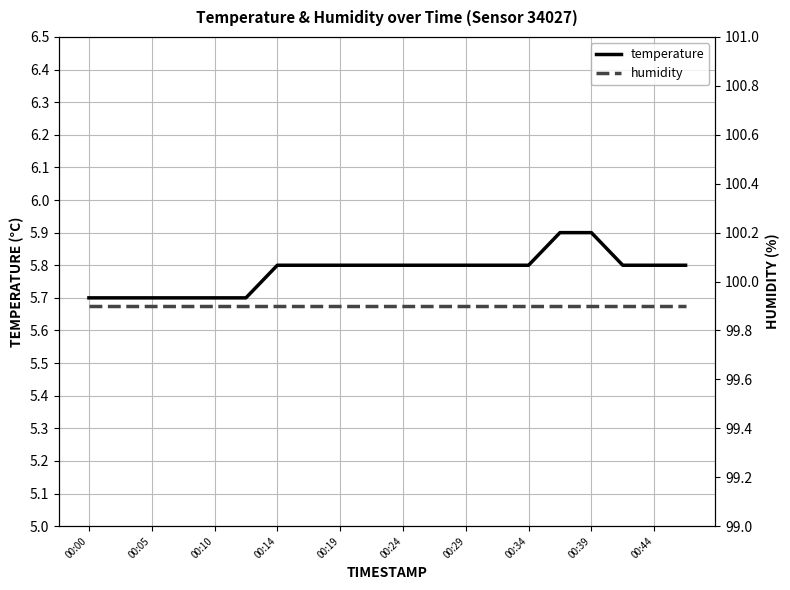

Reading left to right, what are all the values shown in this chart?

temperature: 5.7	5.7	5.7	5.7	5.7	5.7	5.8	5.8	5.8	5.8	5.8	5.8	5.8	5.8	5.8	5.9	5.9	5.8	5.8	5.8
humidity: 99.9	99.9	99.9	99.9	99.9	99.9	99.9	99.9	99.9	99.9	99.9	99.9	99.9	99.9	99.9	99.9	99.9	99.9	99.9	99.9